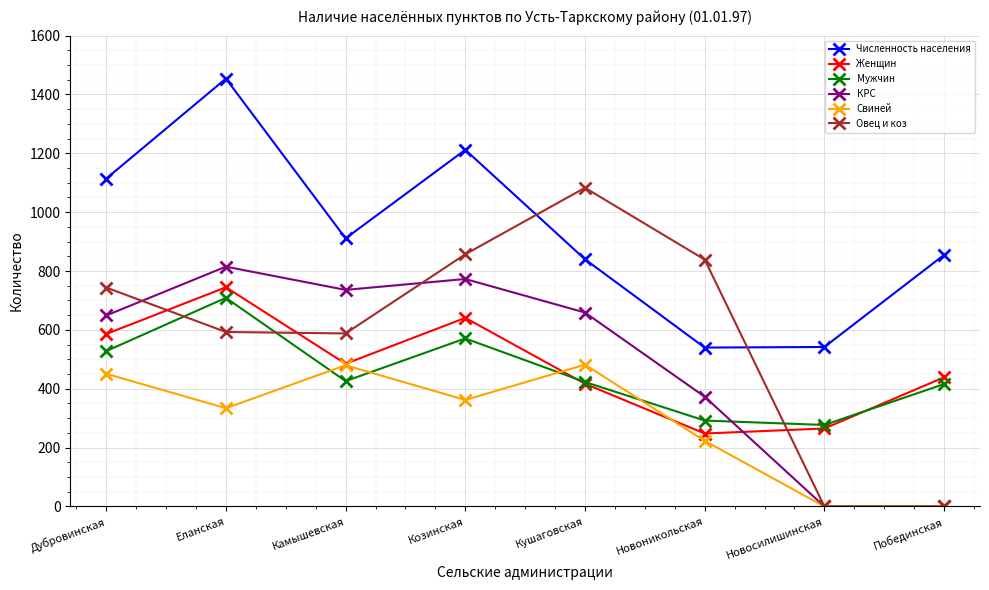

At which category is the sum across all series the highest?

Еланская